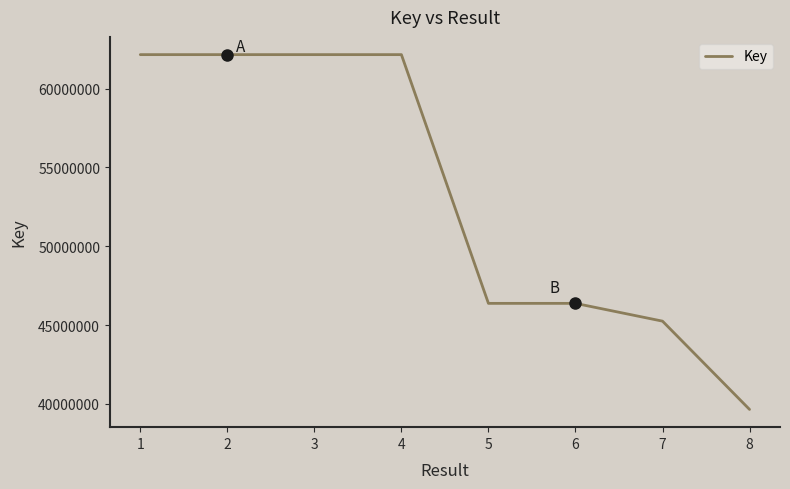

What is the difference between the values at 7 and 6?

1126981